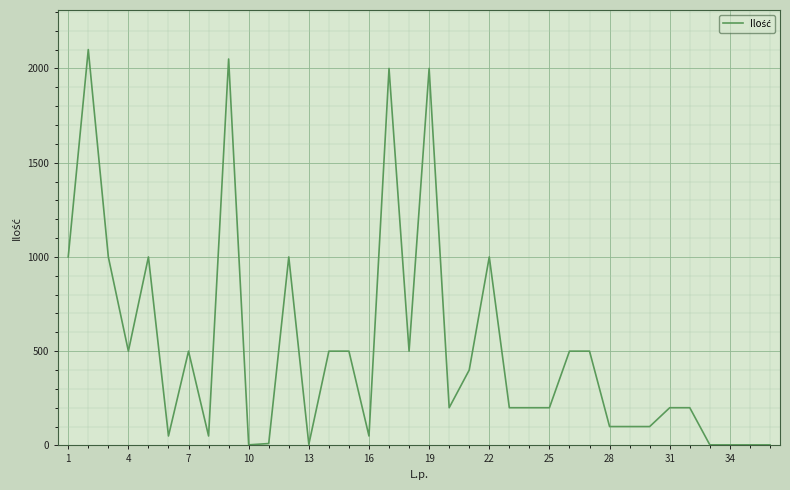

What is the greatest value displayed?

2100